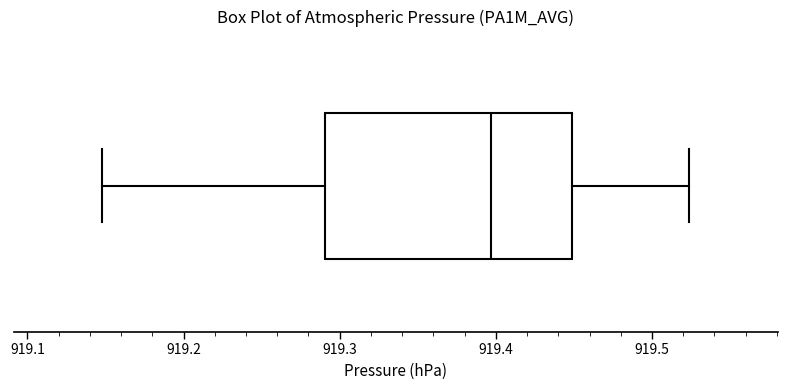

Where is the left edge of the box on the x-axis? The values are not printed on the chart, so give them approximately, as read against the axis.

919.29